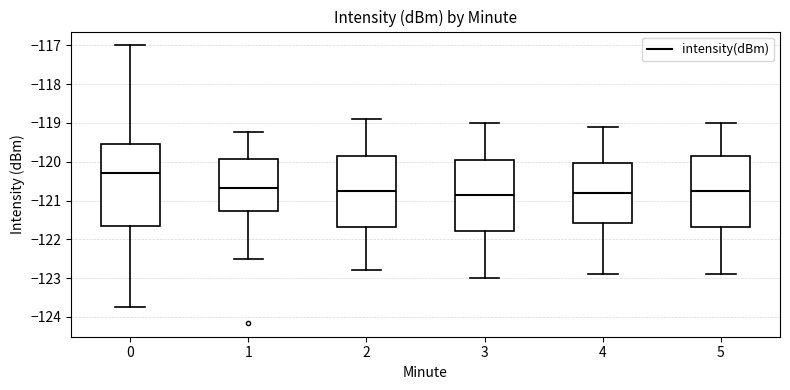

Which box has the highest median line?

0